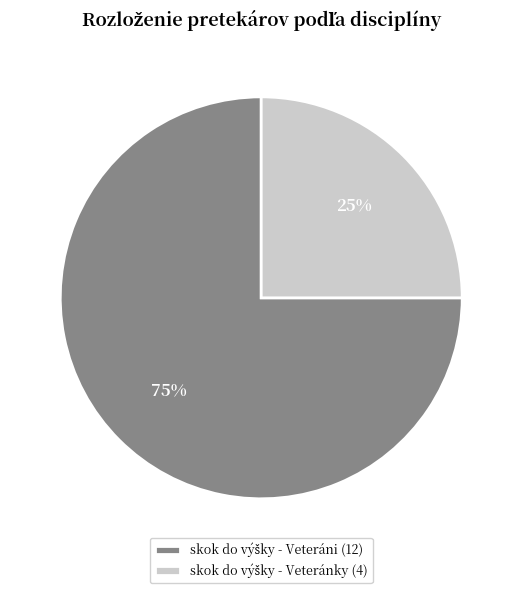

How many segments does this pie chart have?

2